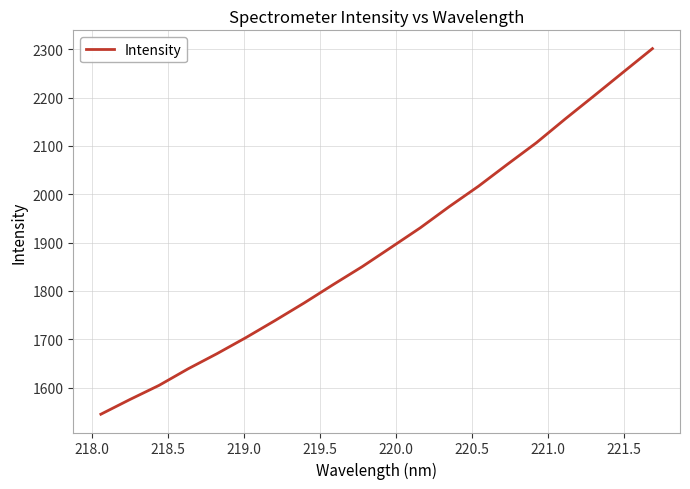

Count the number of categories in the chart.

20